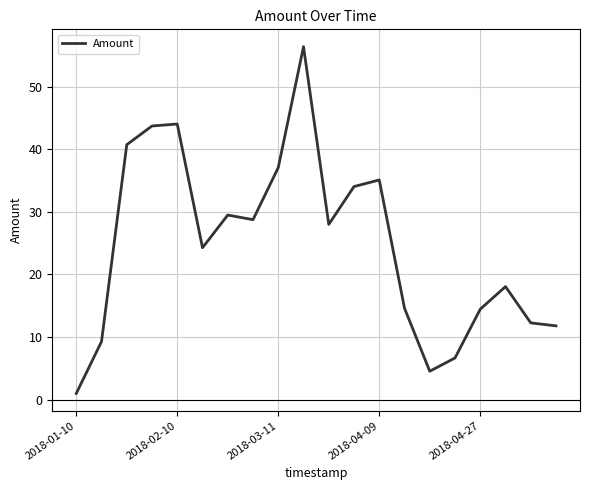

What is the greatest value displayed?

56.4